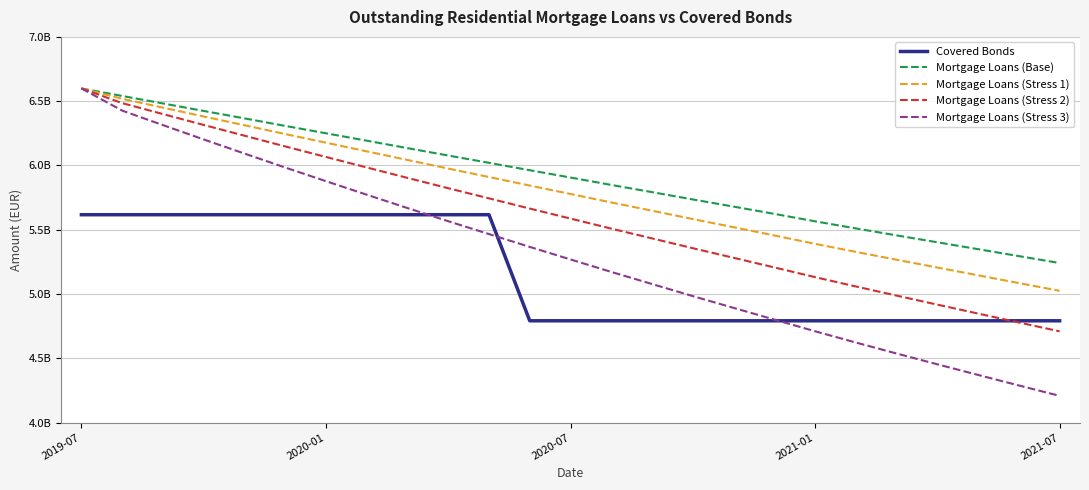

List the series in order of their peak value, lowest first.

Covered Bonds, Mortgage Loans (Base), Mortgage Loans (Stress 1), Mortgage Loans (Stress 2), Mortgage Loans (Stress 3)